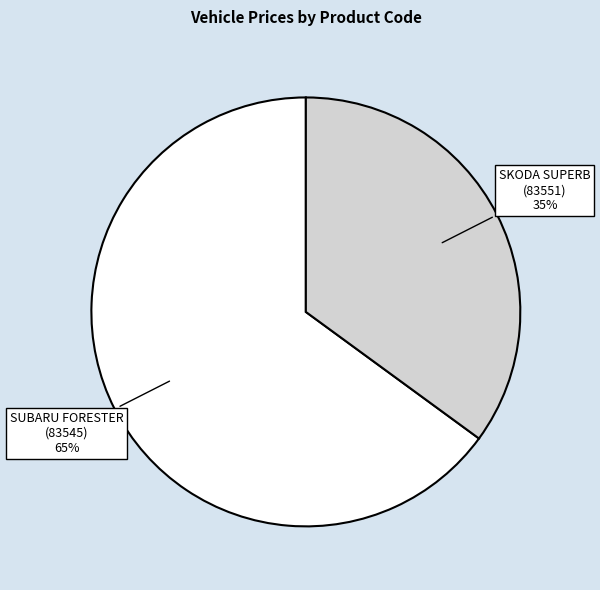

Does any single category account for the majority?

Yes